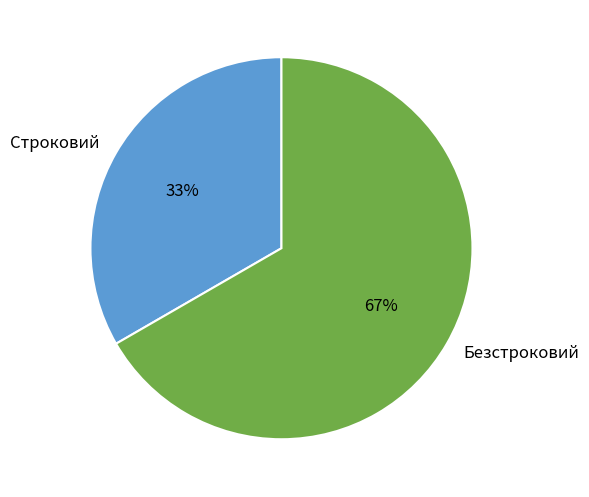

The Строковий slice represents 19% of the pie. True or false?

False